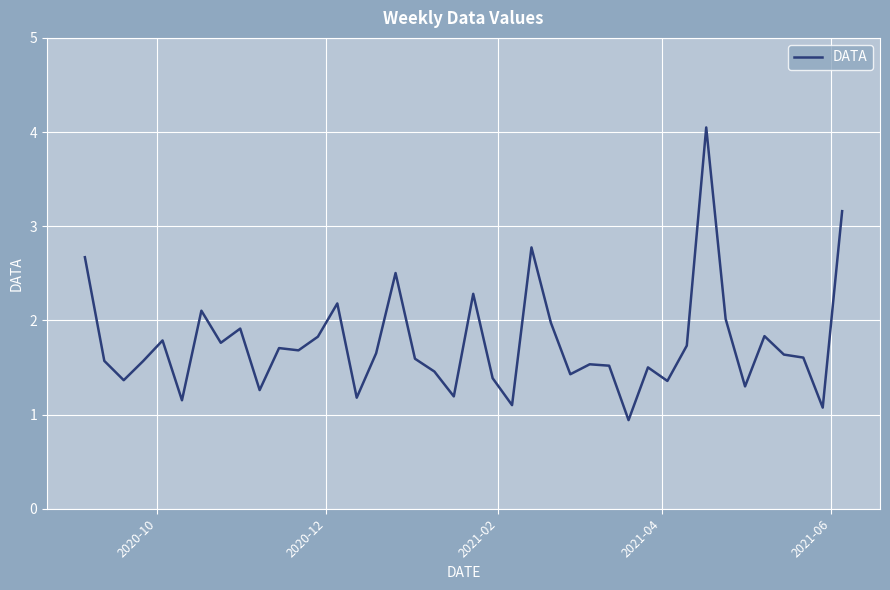

What is the minimum value shown in the chart?

0.9